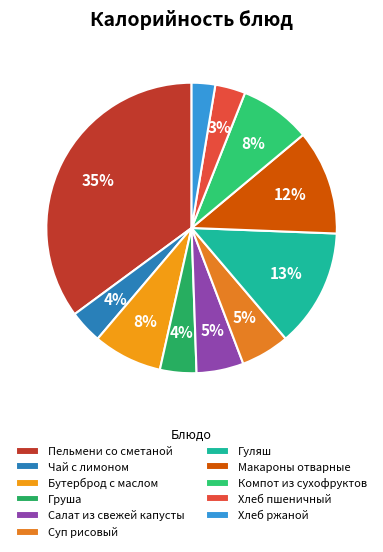

Does Гуляш account for over 50% of the chart?

No